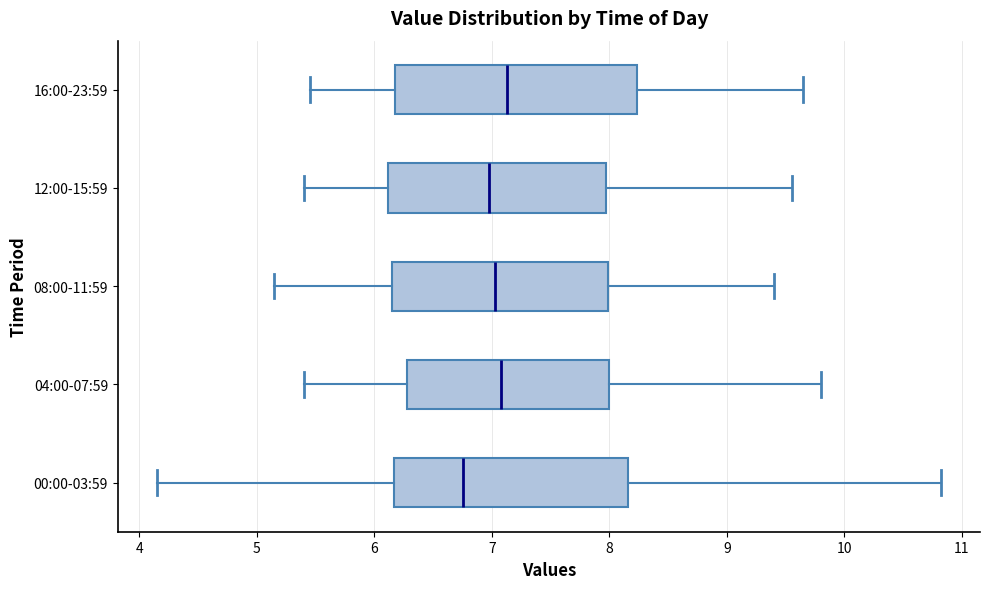

Where does the median line of the box for 16:00-23:59 sit on the x-axis? The values are not printed on the chart, so give them approximately, as read against the axis.

7.1